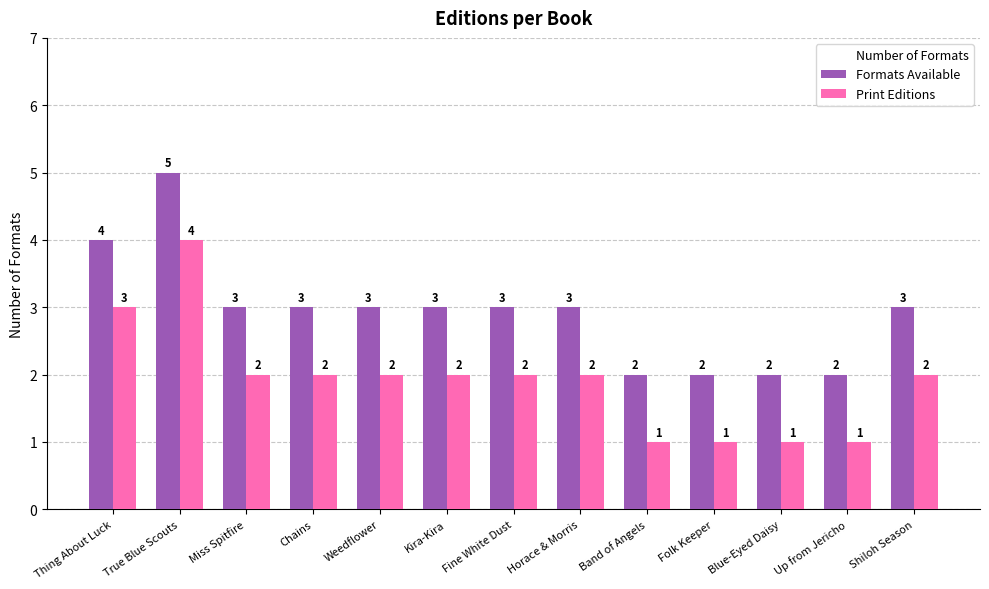

Reading left to right, what are all the values shown in this chart?

Number of Formats: 4	5	3	3	3	3	3	3	2	2	2	2	3
Formats Available: 4	5	3	3	3	3	3	3	2	2	2	2	3
Print Editions: 3	4	2	2	2	2	2	2	1	1	1	1	2